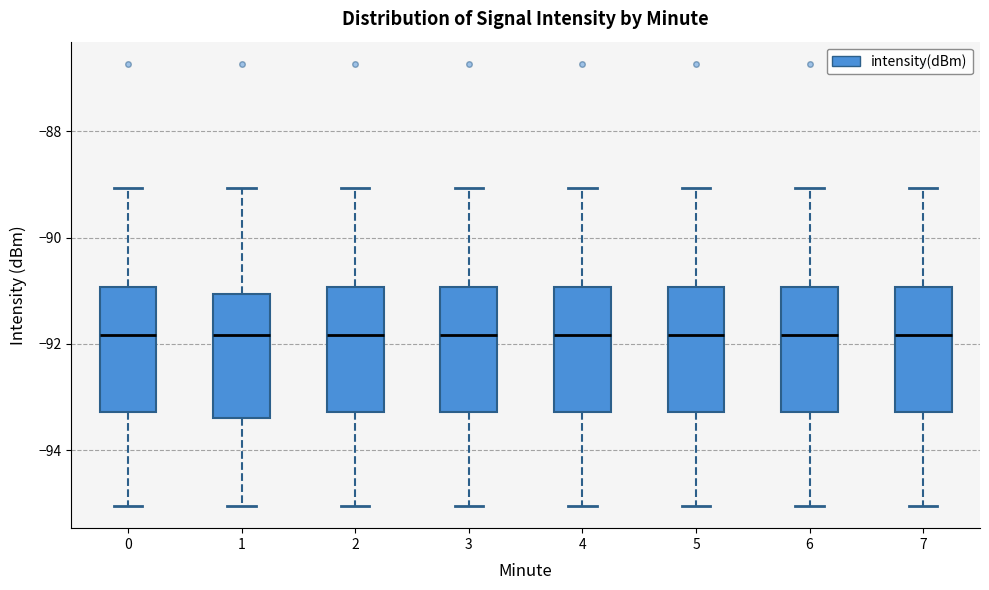

Reading left to right, transcribe this box plot: for each box, give where its median line is, the range the box spans, and where its two whiskers end, as read against the y-axis. The values are not printed on the chart, so give them approximately, as read against the axis.

0: median -91.8, box -93.2 to -91.0, whiskers -95.0 to -89.0
1: median -91.8, box -93.4 to -91.0, whiskers -95.0 to -89.0
2: median -91.8, box -93.2 to -91.0, whiskers -95.0 to -89.0
3: median -91.8, box -93.2 to -91.0, whiskers -95.0 to -89.0
4: median -91.8, box -93.2 to -91.0, whiskers -95.0 to -89.0
5: median -91.8, box -93.2 to -91.0, whiskers -95.0 to -89.0
6: median -91.8, box -93.2 to -91.0, whiskers -95.0 to -89.0
7: median -91.8, box -93.2 to -91.0, whiskers -95.0 to -89.0